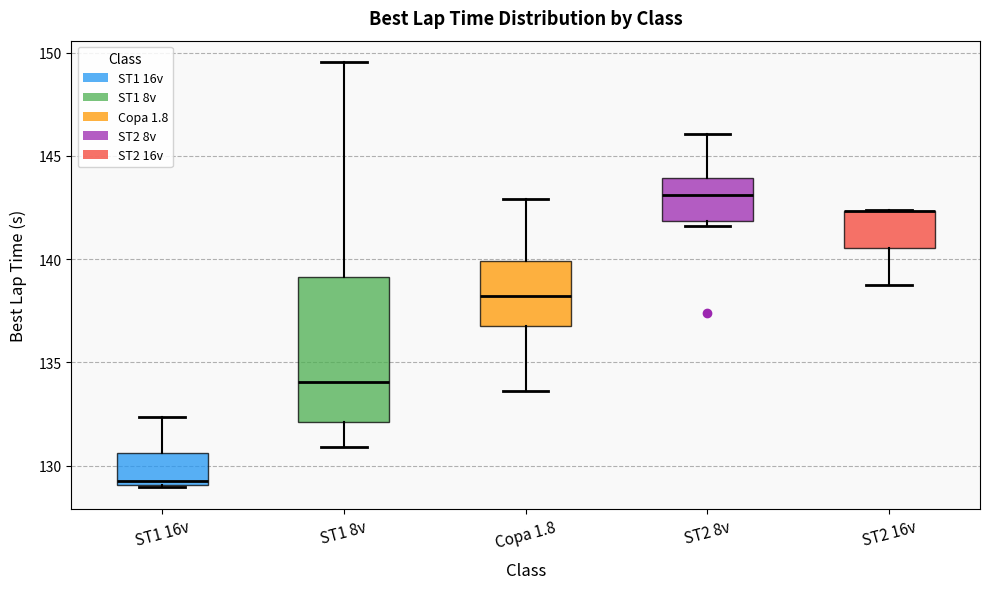

Reading left to right, transcribe this box plot: for each box, give where its median line is, the range the box spans, and where its two whiskers end, as read against the y-axis. The values are not printed on the chart, so give them approximately, as read against the axis.

ST1 16v: median 129.5, box 129.0 to 130.5, whiskers 129.0 to 132.5
ST1 8v: median 134.0, box 132.0 to 139.0, whiskers 131.0 to 149.5
Copa 1.8: median 138.0, box 137.0 to 140.0, whiskers 133.5 to 143.0
ST2 8v: median 143.0, box 142.0 to 144.0, whiskers 141.5 to 146.0
ST2 16v: median 142.5 (drawn on the box's upper edge), box 140.5 to 142.5, whiskers 138.5 to 142.5